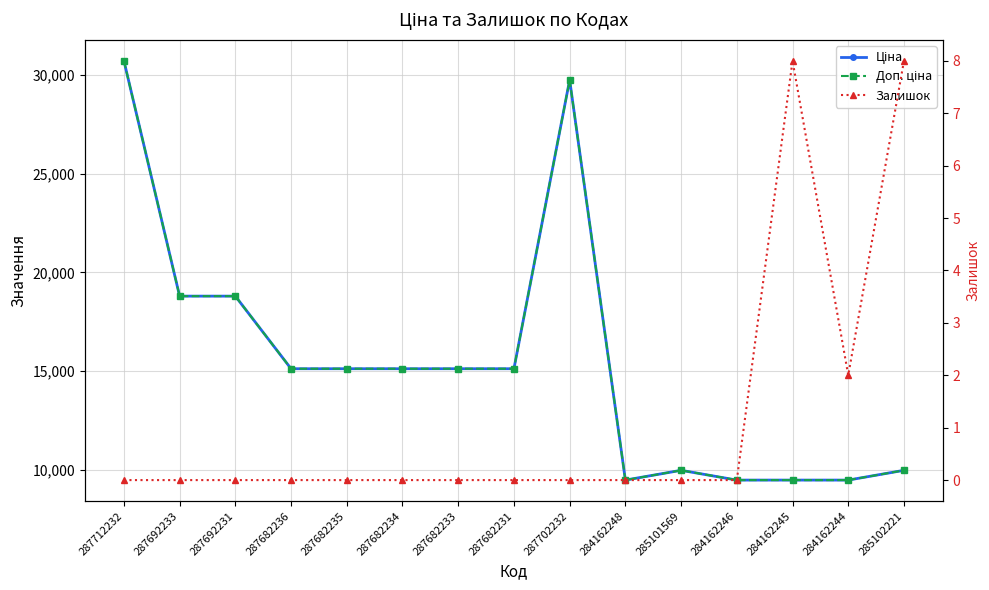

Rank the categories by Залишок value from lowest to highest.

287712232, 287692233, 287692231, 287682236, 287682235, 287682234, 287682233, 287682231, 287702232, 284162248, 285101569, 284162246, 284162244, 284162245, 285102221